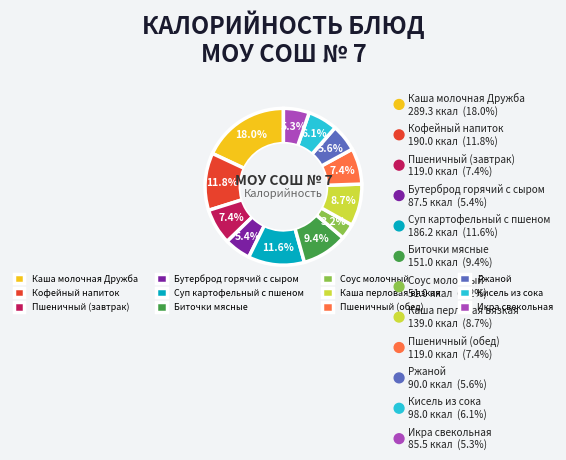

Is there any slice that represents more than half of the pie?

No